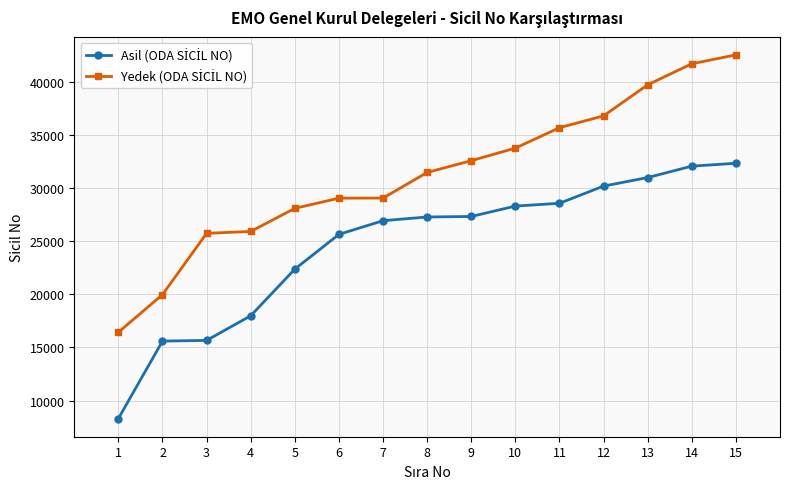

What is the spread (max minus min) of values at 3?

10069